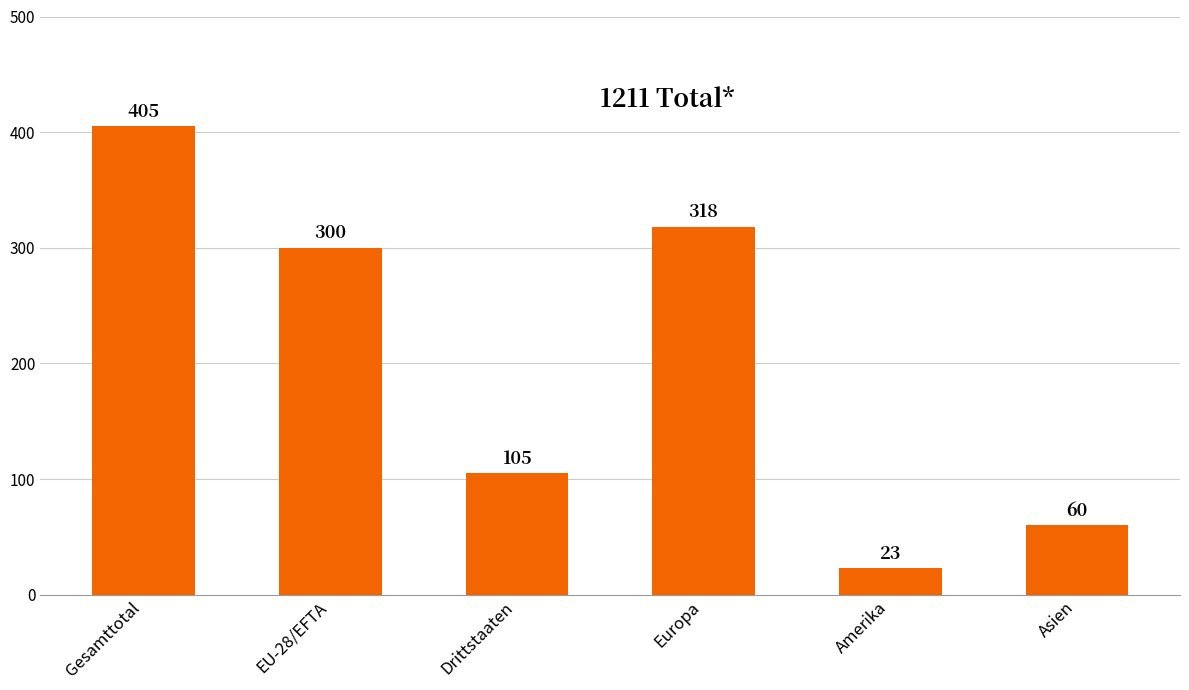

What is the sum of the values at Drittstaaten and Asien?

165